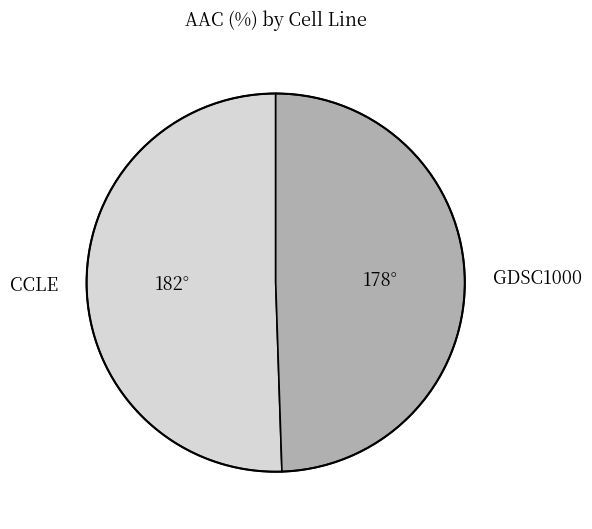

Which slice is the smallest?

GDSC1000